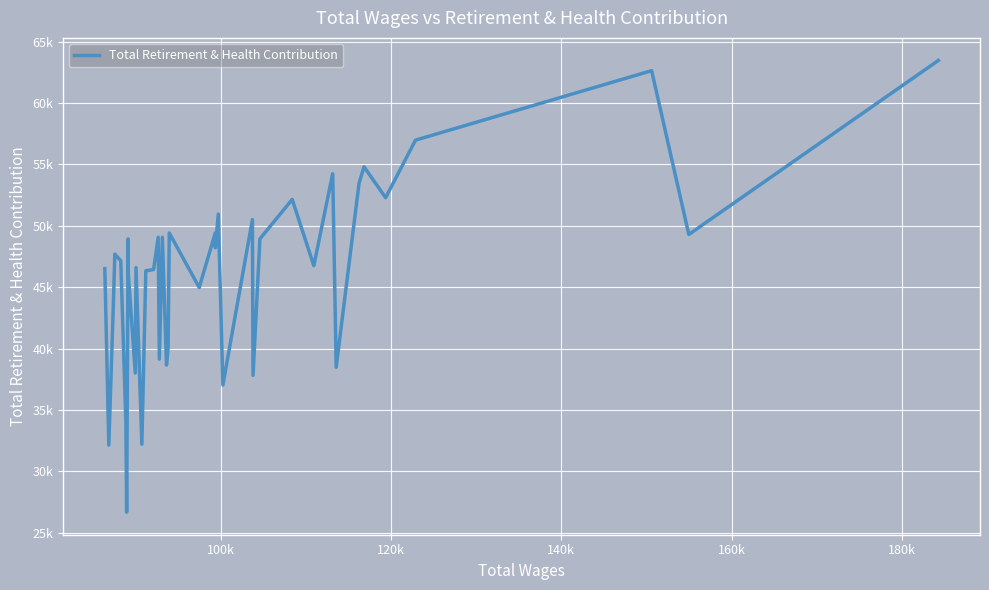

True or false: there are more than 1 points higher than both neighbors.

True